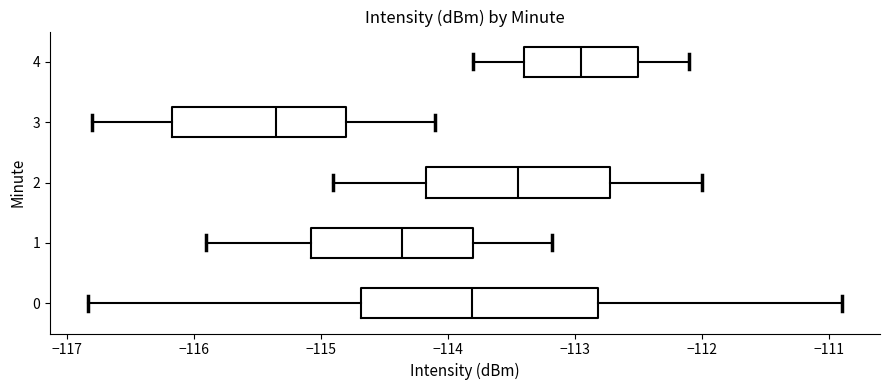

Which box has the furthest to the left median line?

3